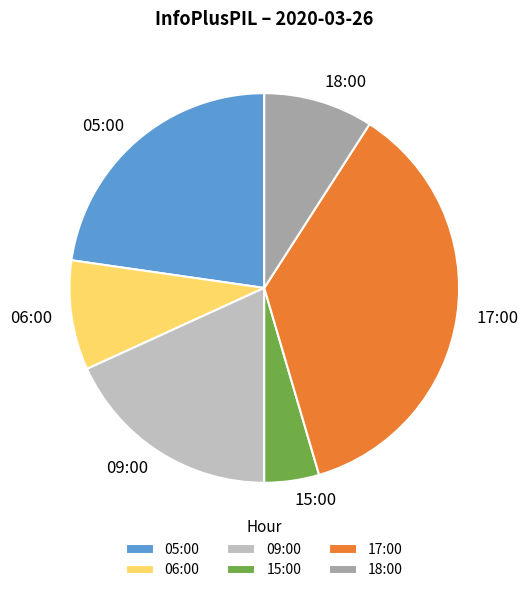

Which slice is the smallest?

15:00